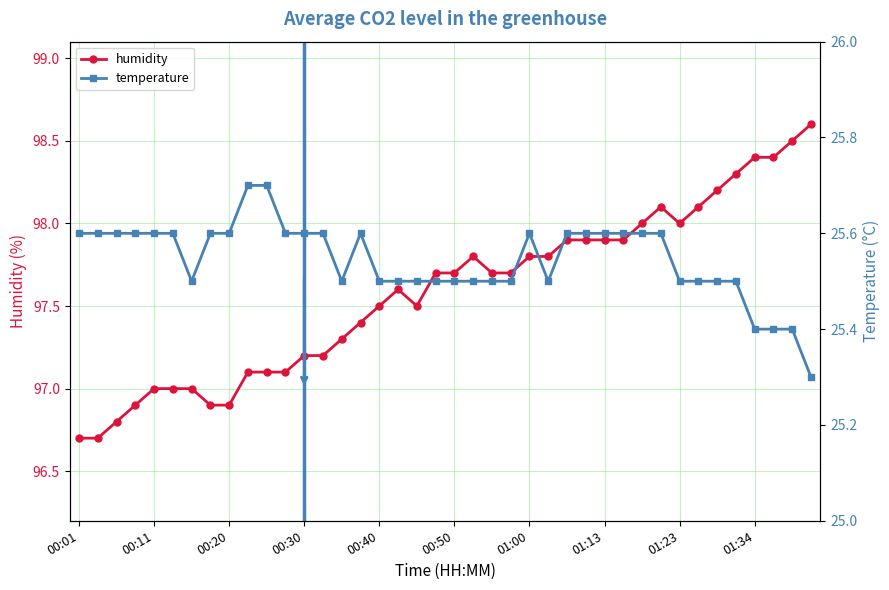

True or false: humidity has more than 0 points higher than both neighbors.

True